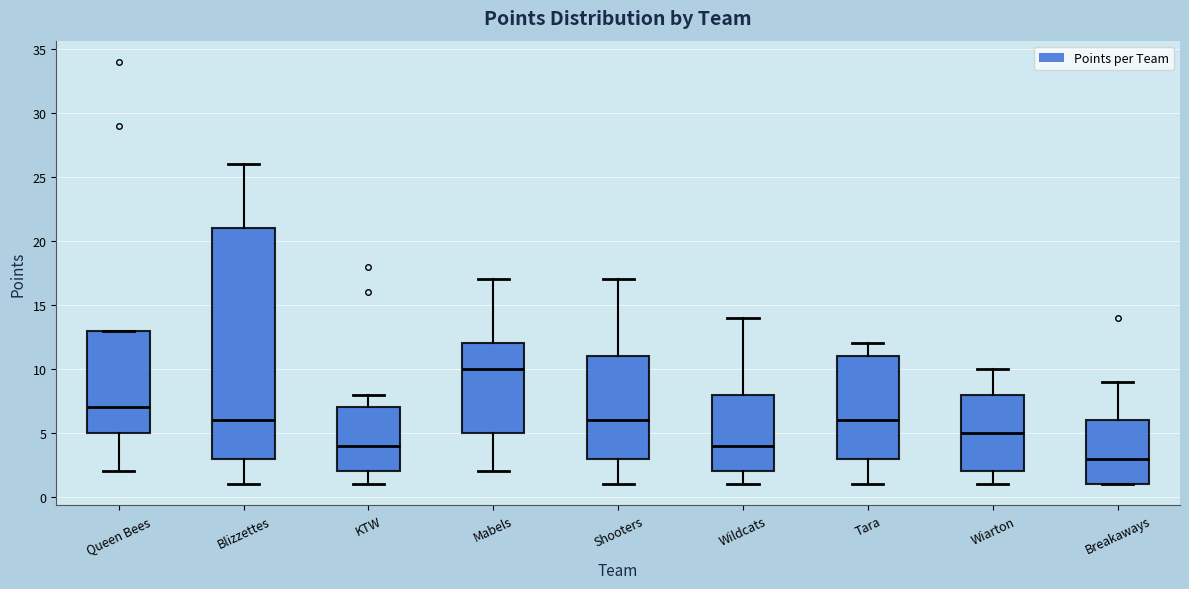

Comparing the boxes themselves (not the whiskers), which one is the tallest?

Blizzettes